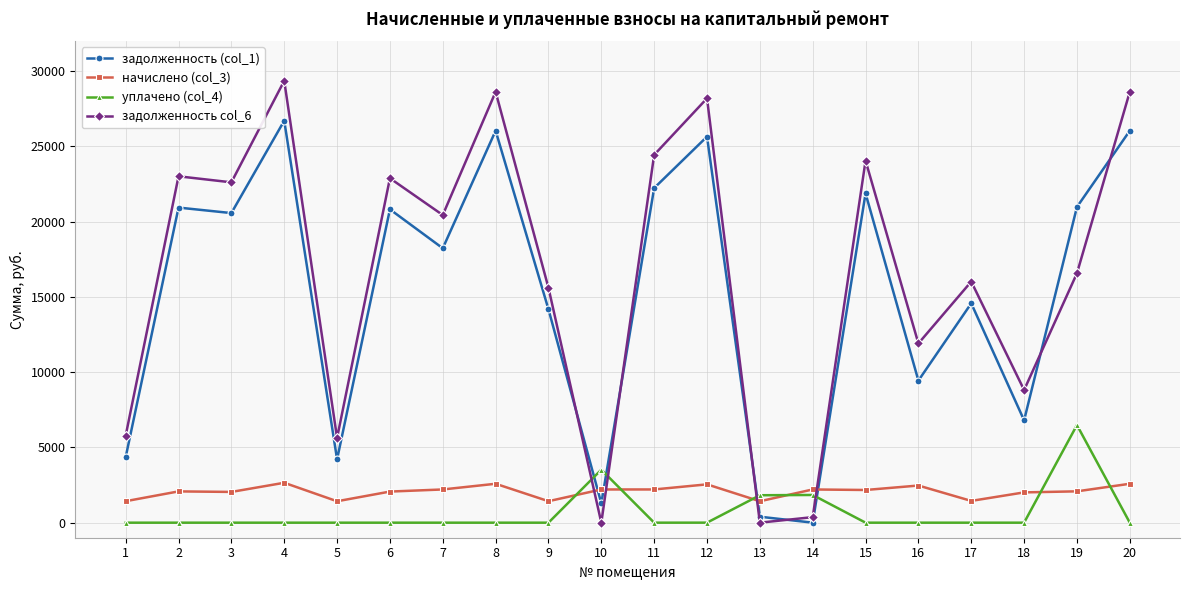

Which series changed the most between 5 and 18?

задолженность col_6